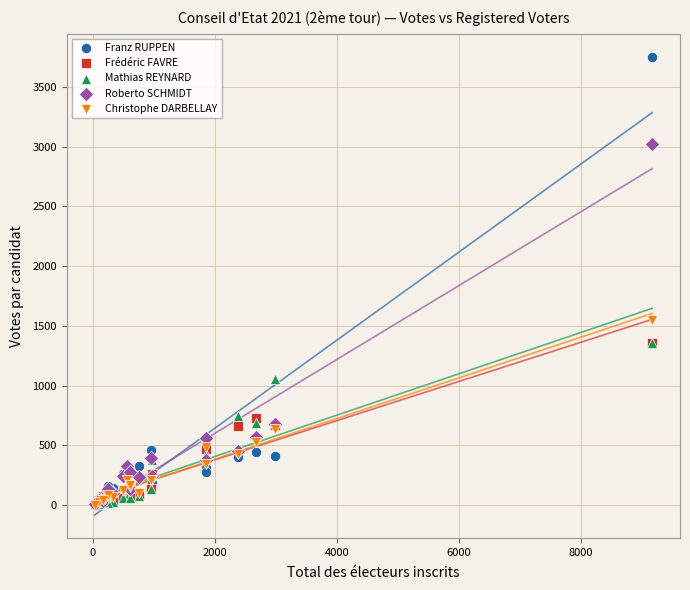

Across all series, what Y value is closest to 1877?

1552